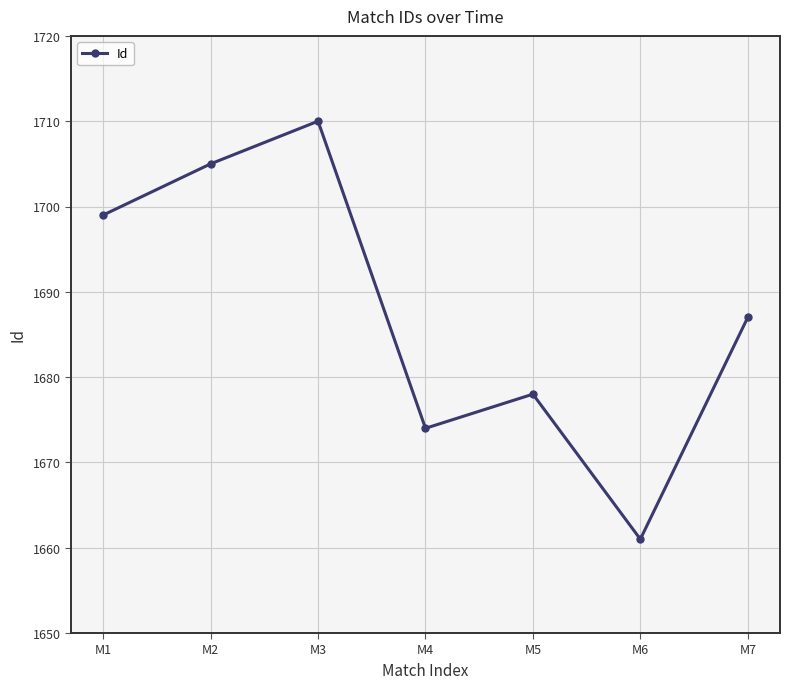

At which category does the chart reach its minimum across all series?

M6